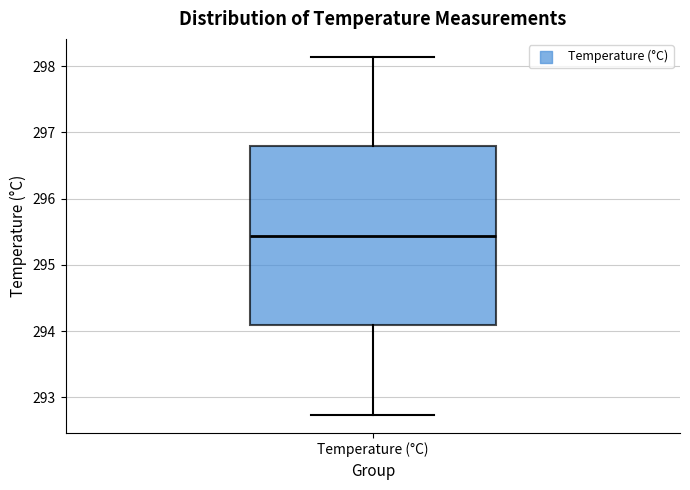

Transcribe this box plot: give where the median line is, the range the box spans, and where the two whiskers end, as read against the y-axis. The values are not printed on the chart, so give them approximately, as read against the axis.

median 295.4, box 294.1 to 296.8, whiskers 292.7 to 298.1